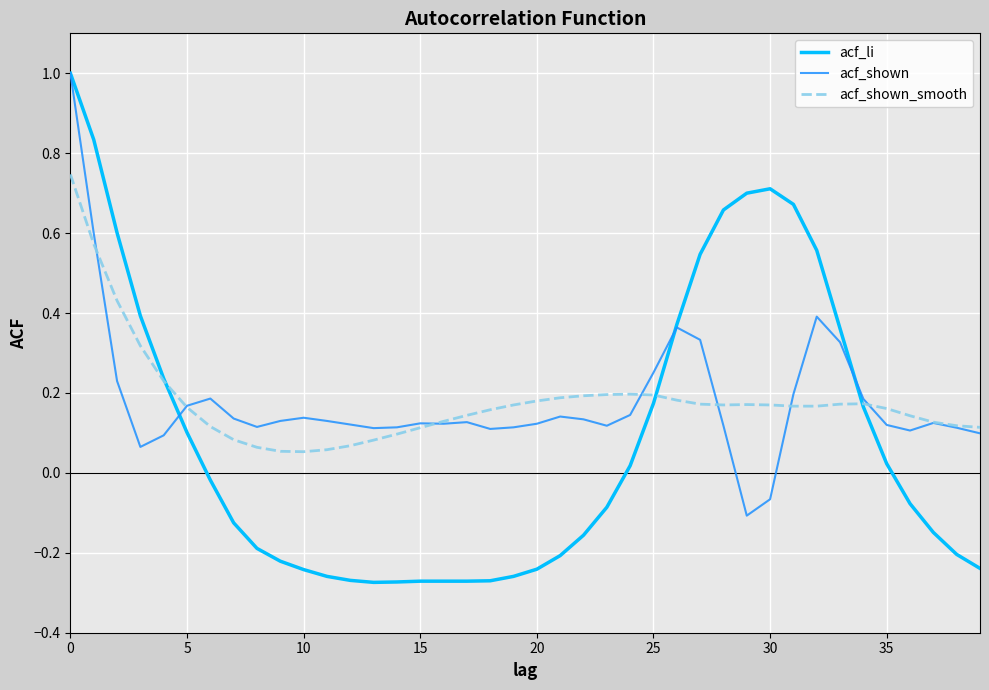

What is the label of the 14th point from the right?

26